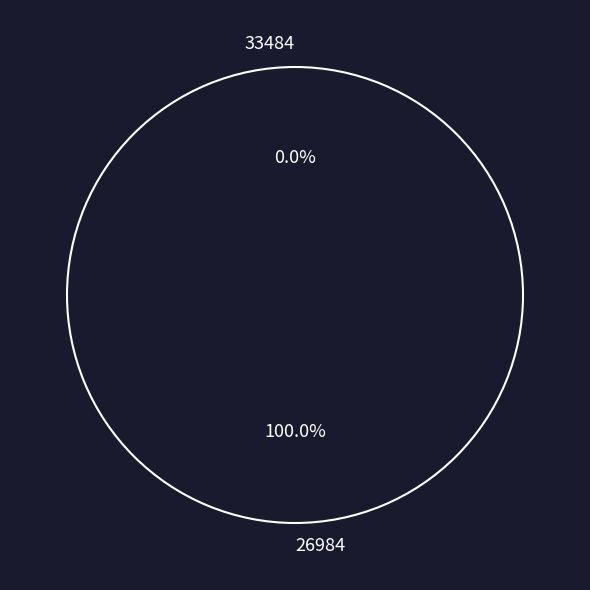

To the nearest percent, what is the difference between the 33484 and 26984 slice percentages?

100%